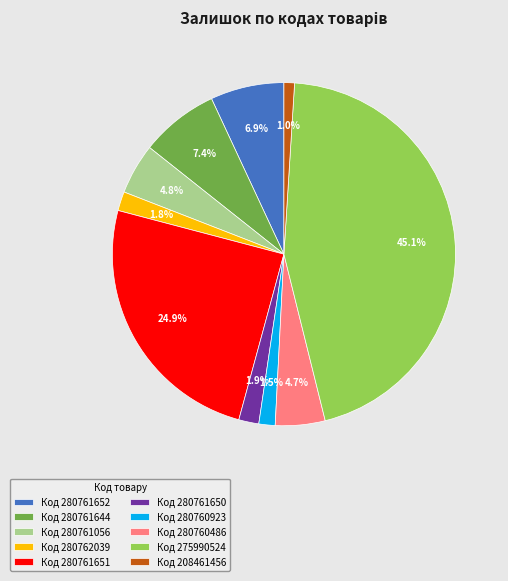

How much of the chart is everything except Код 280761651?

75.1%